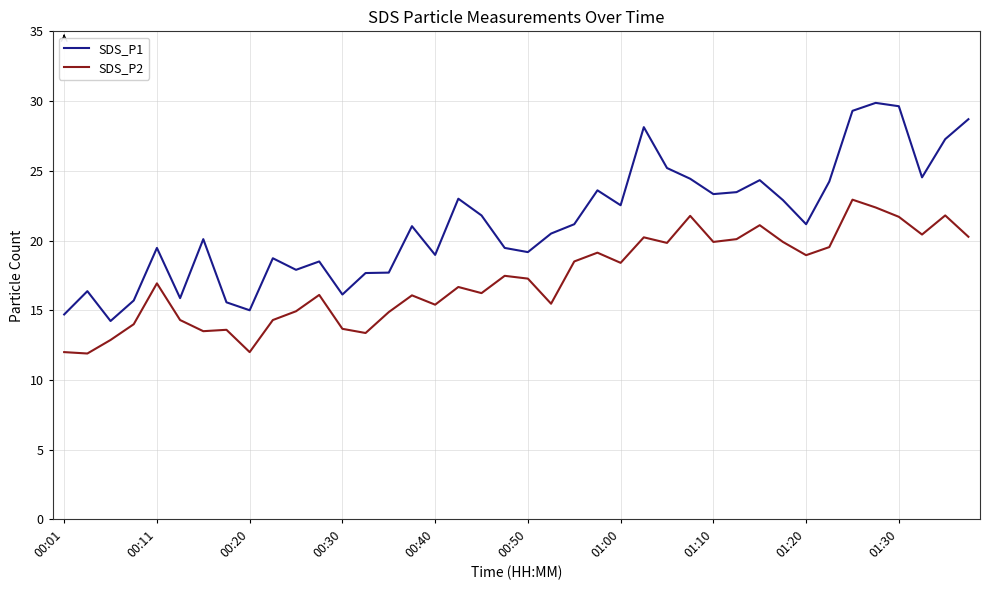

How many lines are shown in the chart?

2